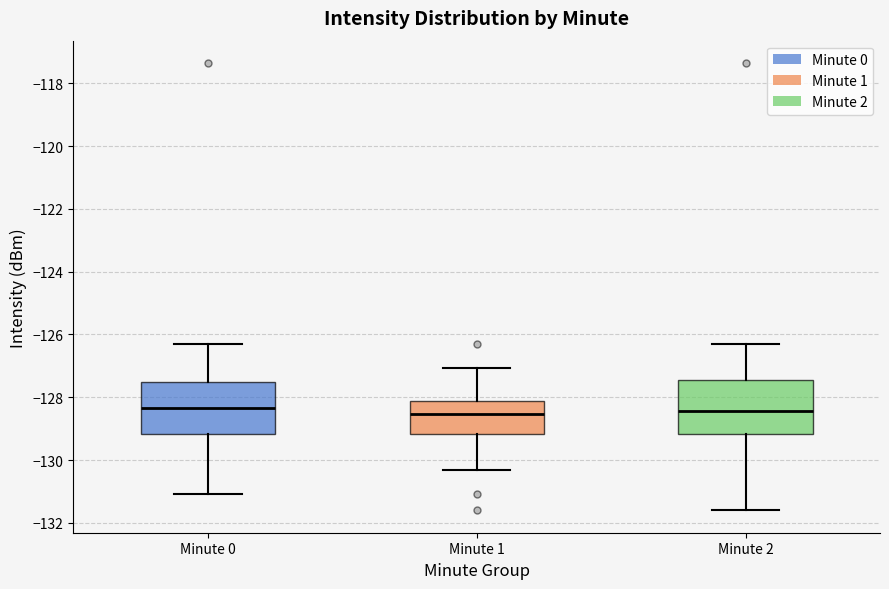

Reading left to right, read every box against the y-axis: the position of its median line, the range the box covers, and the ends of its whiskers. The values are not printed on the chart, so give them approximately, as read against the axis.

Minute 0: median -128.4, box -129.2 to -127.6, whiskers -131.0 to -126.4
Minute 1: median -128.6, box -129.2 to -128.2, whiskers -130.4 to -127.0
Minute 2: median -128.4, box -129.2 to -127.4, whiskers -131.6 to -126.4